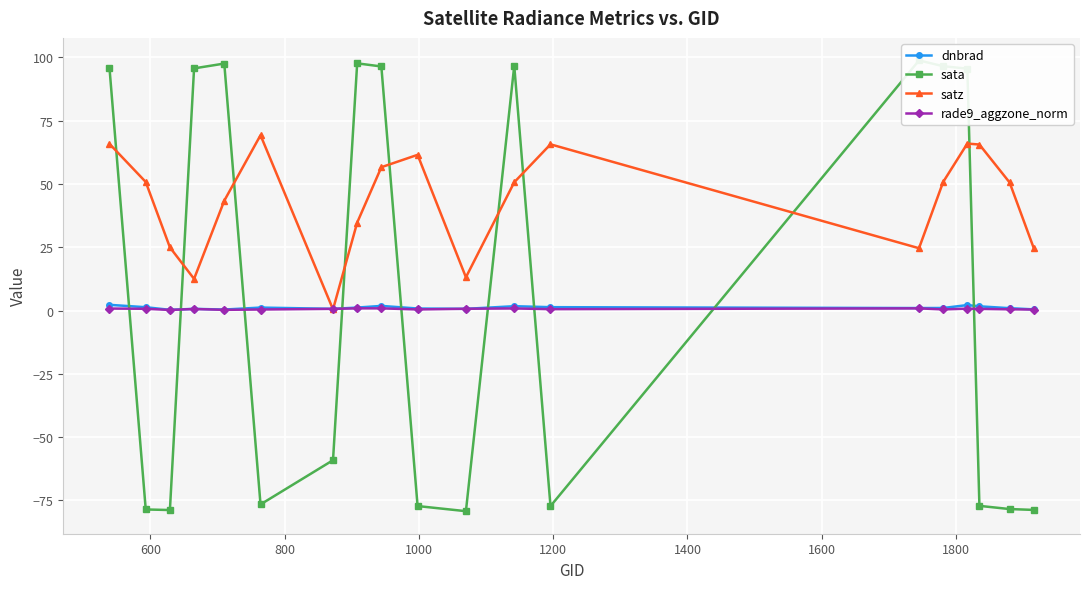

What are all the series names shown in the legend?

dnbrad, sata, satz, rade9_aggzone_norm